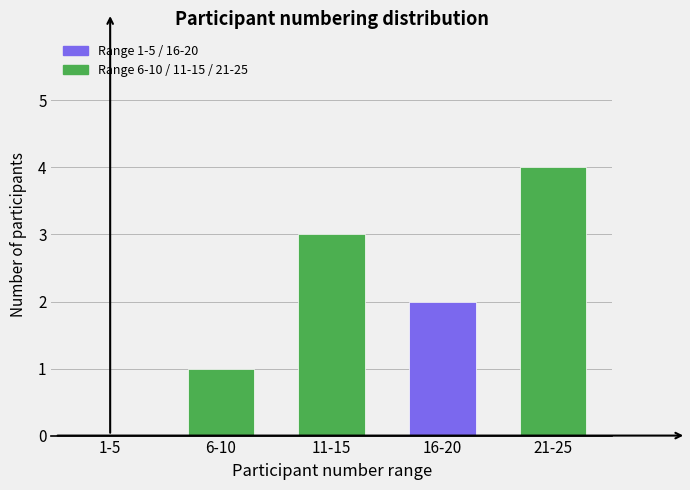

Reading right to left, list all the values displayed in this chart.

21-25=4	16-20=2	11-15=3	6-10=1	1-5=0